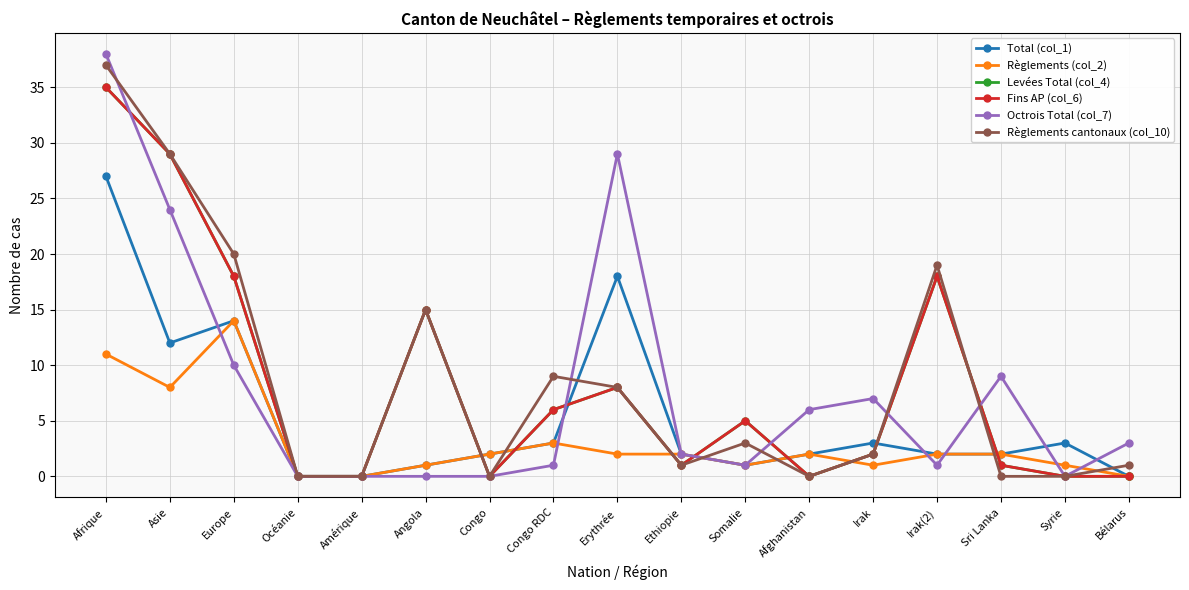

Is this an area chart (filled region under the line)?

No